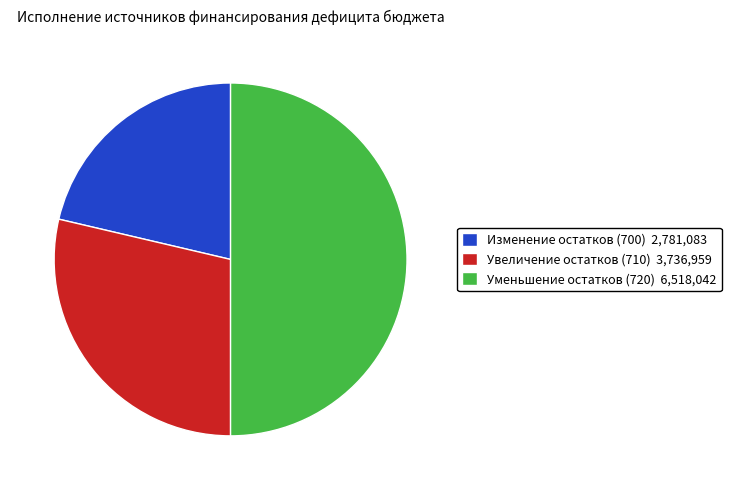

Which has a higher value, Уменьшение остатков (720) 6,518,042 or Изменение остатков (700) 2,781,083?

Уменьшение остатков (720) 6,518,042